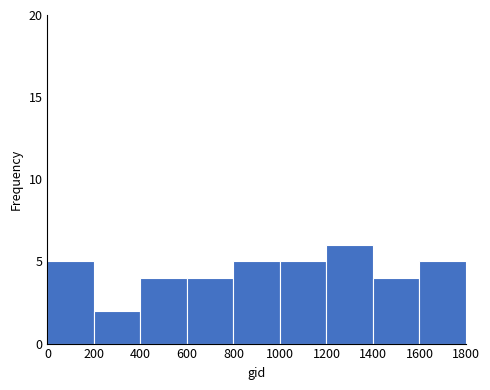

Reading left to right, list every bar in this chart as the range it spans on the x-axis followed by its height. The values are not printed on the chart, so give them approximately, as read against the axis.

0 to 200: 5
200 to 400: 2
400 to 600: 4
600 to 800: 4
800 to 1000: 5
1000 to 1200: 5
1200 to 1400: 6
1400 to 1600: 4
1600 to 1800: 5